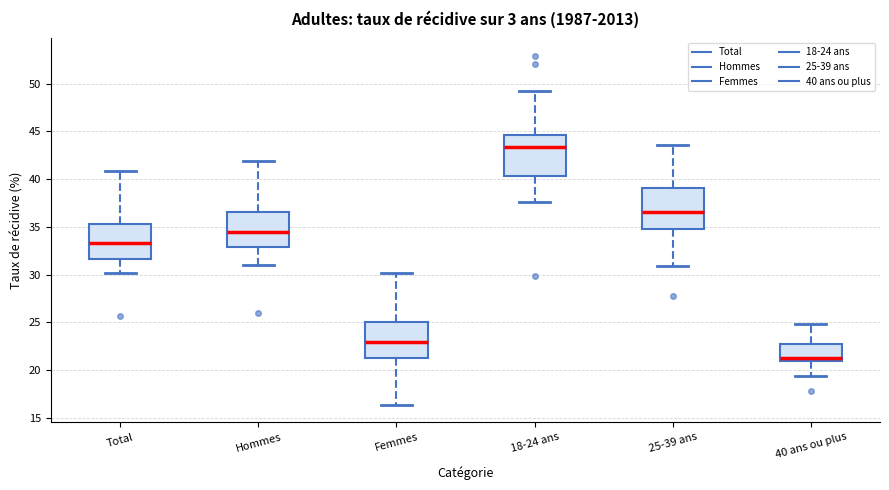

Reading left to right, read every box against the y-axis: the position of its median line, the range the box covers, and the ends of its whiskers. The values are not printed on the chart, so give them approximately, as read against the axis.

Total: median 33.5, box 31.5 to 35.5, whiskers 30.0 to 41.0
Hommes: median 34.5, box 33.0 to 36.5, whiskers 31.0 to 42.0
Femmes: median 23.0, box 21.5 to 25.0, whiskers 16.5 to 30.0
18-24 ans: median 43.5, box 40.5 to 44.5, whiskers 37.5 to 49.0
25-39 ans: median 36.5, box 35.0 to 39.0, whiskers 31.0 to 43.5
40 ans ou plus: median 21.5, box 21.0 to 23.0, whiskers 19.5 to 25.0